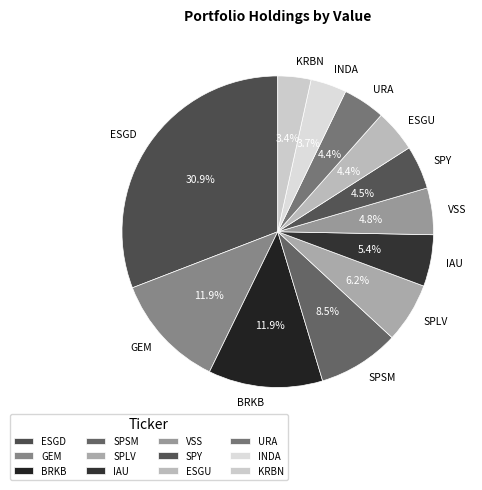

To the nearest percent, what percentage of the pie is KRBN?

3%